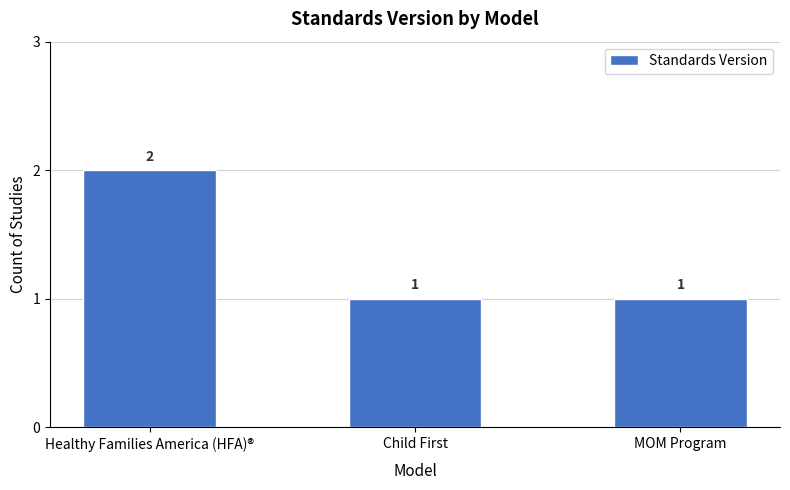

Reading left to right, extract all data points from this chart.

Healthy Families America (HFA)®=2	Child First=1	MOM Program=1